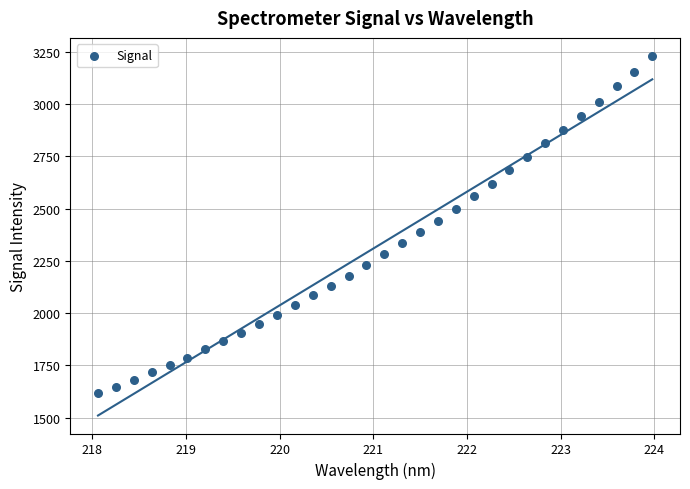

What is the range of X values (max minus min)?

5.9